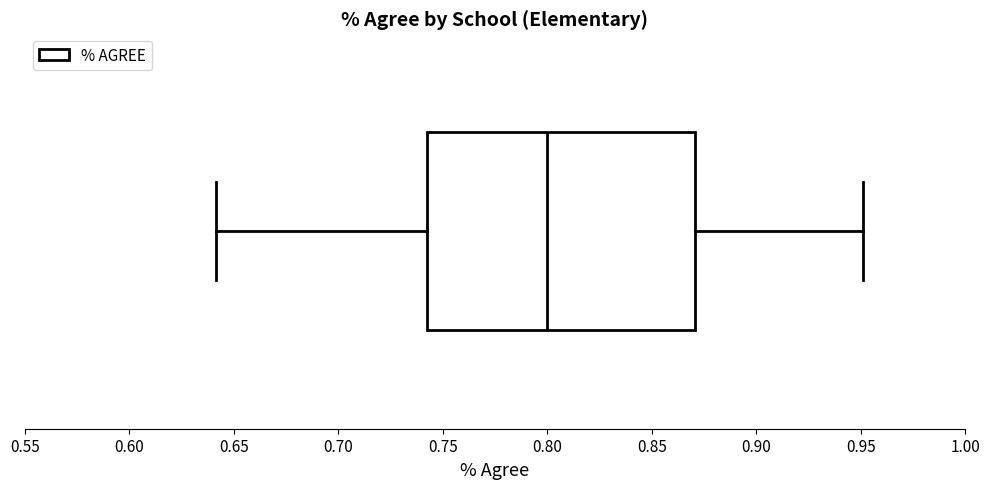

Where does the right whisker of the box end on the x-axis? The values are not printed on the chart, so give them approximately, as read against the axis.

0.95